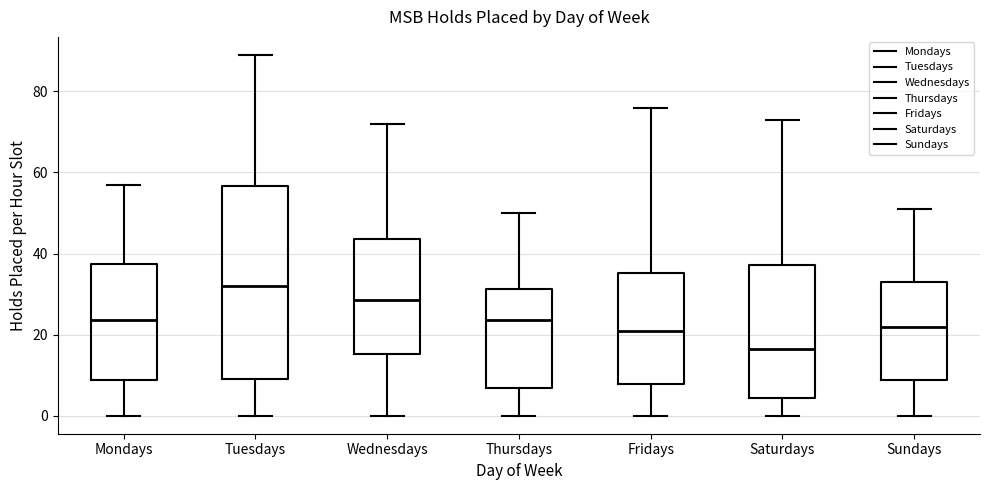

Comparing the boxes themselves (not the whiskers), which one is the tallest?

Tuesdays